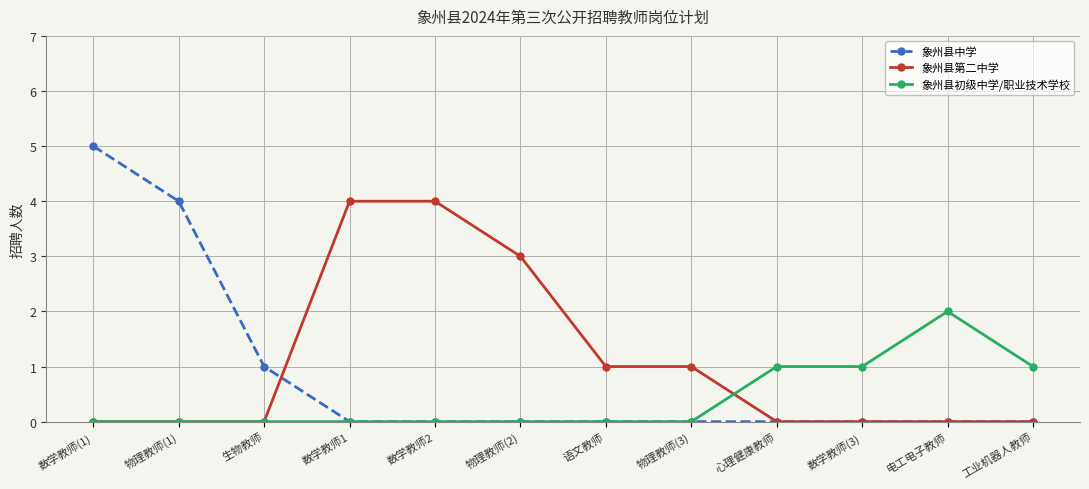

True or false: 象州县中学 has a value of 2 at 物理教师(1).

False